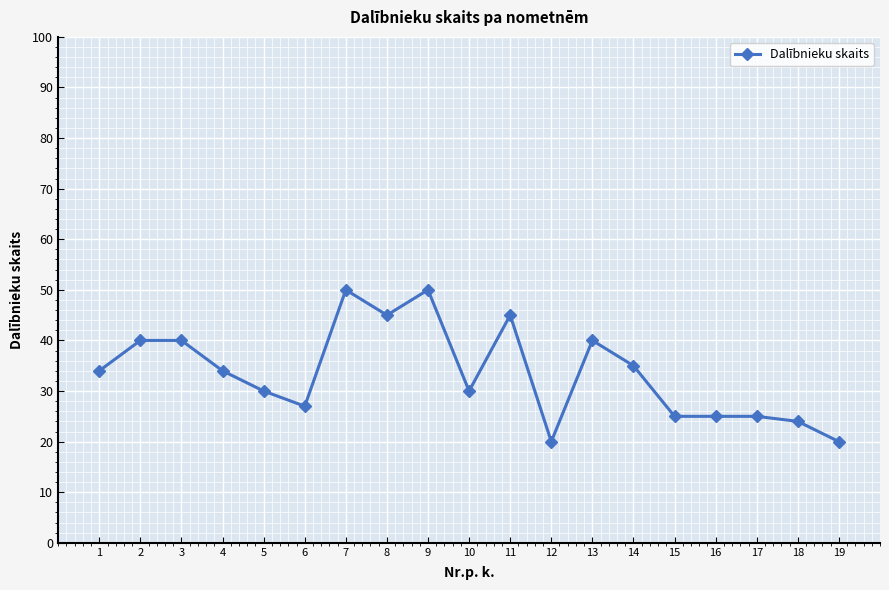

How many values are below 34?

9